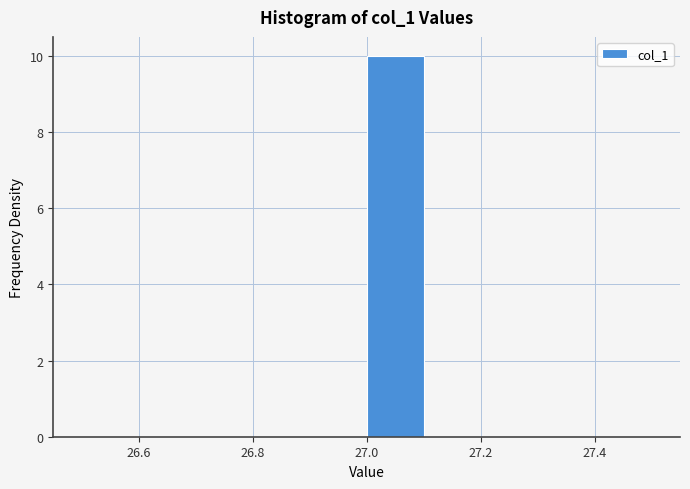

Reading left to right, transcribe this chart: for each bar, give the range it covers on the x-axis and its height. The values are not printed on the chart, so give them approximately, as read against the axis.

26.5 to 26.6: 0
26.6 to 26.7: 0
26.7 to 26.8: 0
26.8 to 26.9: 0
26.9 to 27.0: 0
27.0 to 27.1: 10
27.1 to 27.2: 0
27.2 to 27.3: 0
27.3 to 27.4: 0
27.4 to 27.5: 0